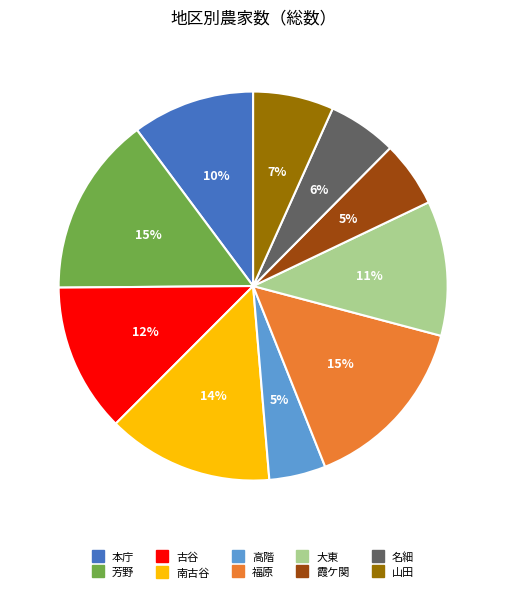

Does 古谷 represent more than half of the total?

No